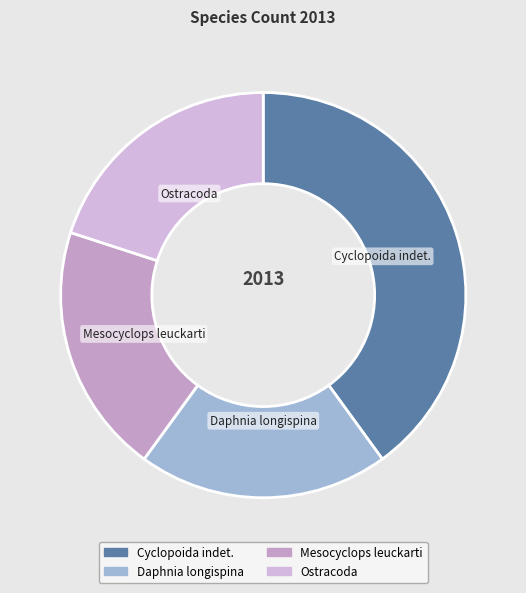

Is Mesocyclops leuckarti the majority of the pie?

No